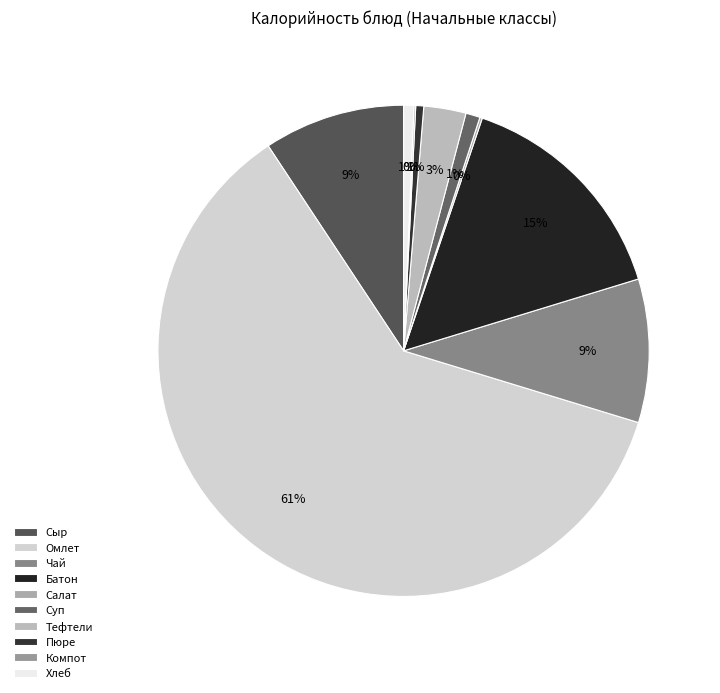

What percentage is the Тефтели slice, to the nearest percent?

3%